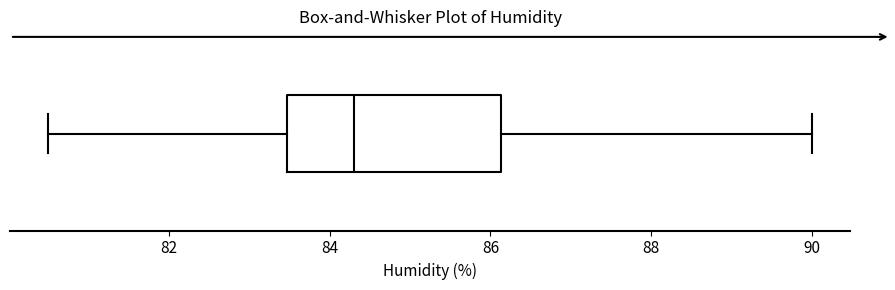

Transcribe this box plot: give where the median line is, the range the box spans, and where the two whiskers end, as read against the x-axis. The values are not printed on the chart, so give them approximately, as read against the axis.

median 84.4, box 83.4 to 86.2, whiskers 80.6 to 90.0